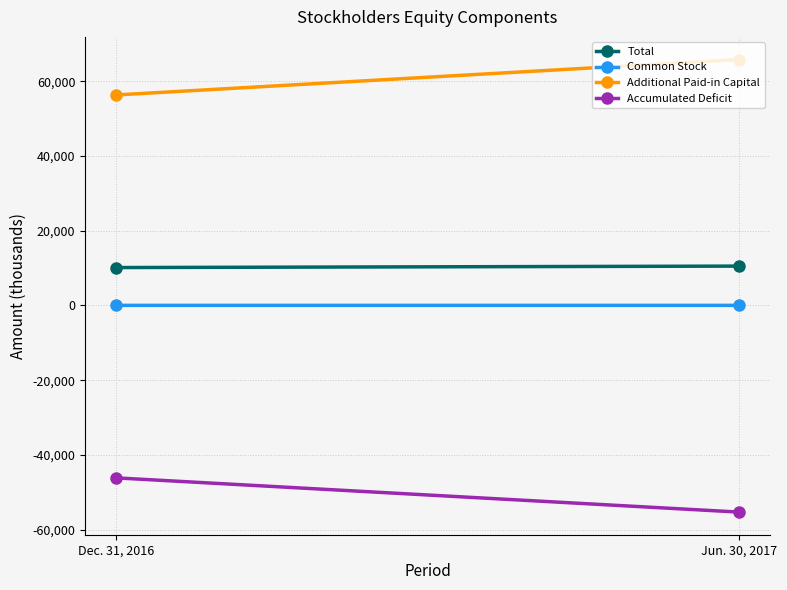

Reading left to right, list all the values displayed in this chart.

Total: Dec. 31, 2016=10133	Jun. 30, 2017=10523
Common Stock: Dec. 31, 2016=12	Jun. 30, 2017=14
Additional Paid-in Capital: Dec. 31, 2016=56331	Jun. 30, 2017=65813
Accumulated Deficit: Dec. 31, 2016=-46159	Jun. 30, 2017=-55316